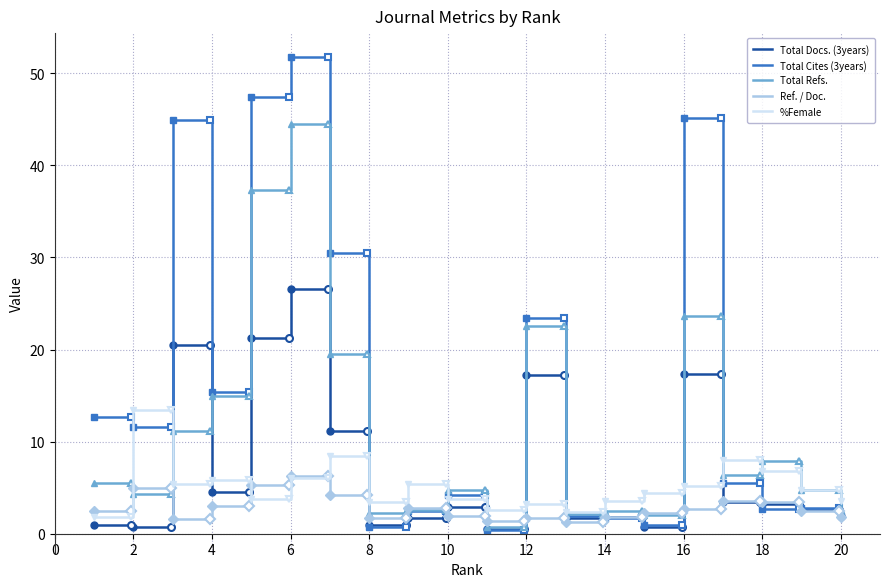

Reading left to right, transcribe all the data shown in this chart.

Total Docs. (3years): 0.9	0.7	20.4	4.5	21.2	26.6	11.1	0.9	1.8	3.0	0.5	17.3	1.7	1.8	0.7	17.3	3.5	3.2	2.6	1.9
Total Cites (3years): 12.7	11.6	44.9	15.3	47.4	51.8	30.5	0.8	2.5	4.2	0.4	23.5	1.9	1.7	0.9	45.1	5.5	2.6	2.8	1.9
Total Refs.: 5.5	4.3	11.2	15.0	37.4	44.5	19.6	2.3	2.5	4.7	0.7	22.6	2.1	2.5	2.0	23.6	6.4	7.9	4.7	2.5
Ref. / Doc.: 2.5	5.0	1.6	3.0	5.3	6.2	4.2	1.7	2.8	2.0	1.4	1.7	1.2	1.9	2.3	2.7	3.5	3.5	2.4	1.9
%Female: 1.8	13.4	5.4	5.8	3.8	6.0	8.4	3.4	5.4	3.8	2.6	3.2	2.4	3.6	4.4	5.2	8.0	6.8	4.8	3.6